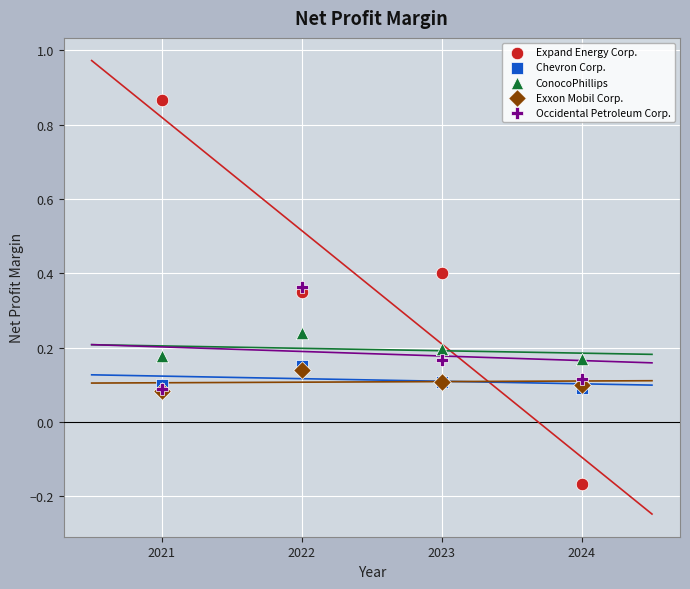

What are all the series names shown in the legend?

Expand Energy Corp., Chevron Corp., ConocoPhillips, Exxon Mobil Corp., Occidental Petroleum Corp.